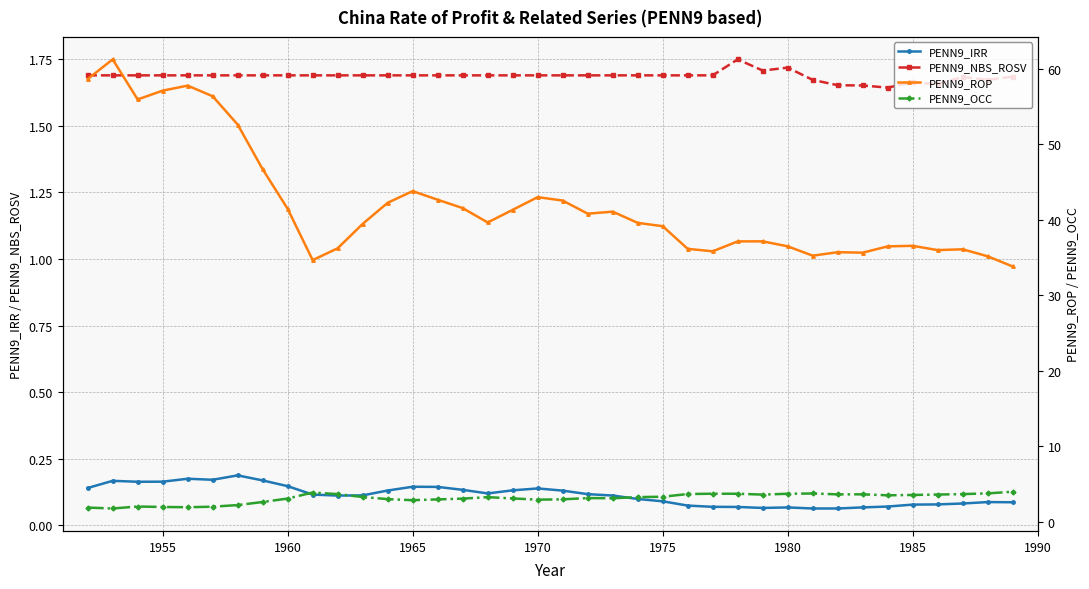

How many PENN9_NBS_ROSV values are between 1 and 2?

38